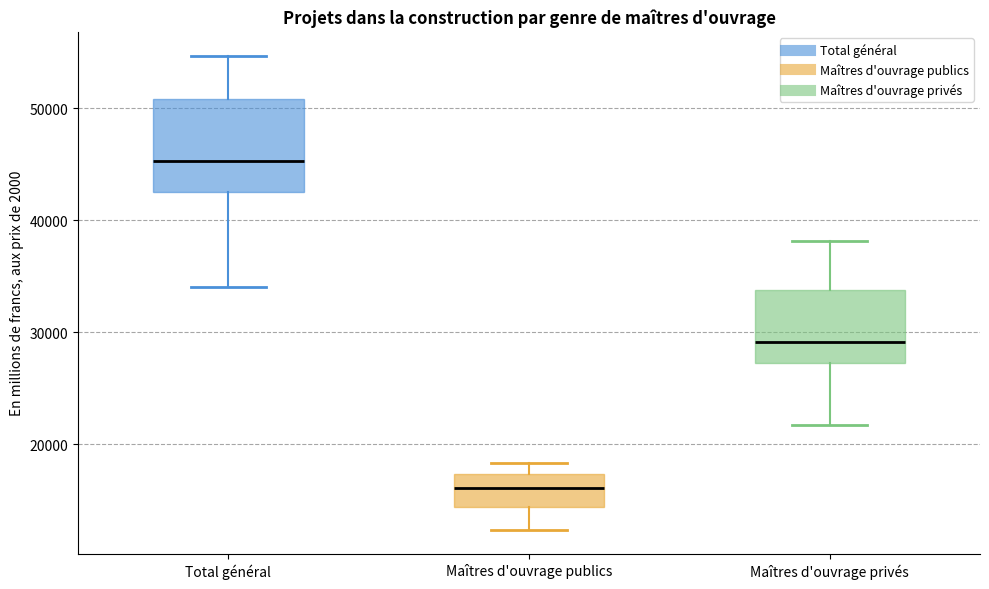

Reading left to right, transcribe this box plot: for each box, give where its median line is, the range the box spans, and where its two whiskers end, as read against the y-axis. The values are not printed on the chart, so give them approximately, as read against the axis.

Total général: median 45000, box 42000 to 51000, whiskers 34000 to 55000
Maîtres d'ouvrage publics: median 16000, box 14000 to 17000, whiskers 12000 to 18000
Maîtres d'ouvrage privés: median 29000, box 27000 to 34000, whiskers 22000 to 38000